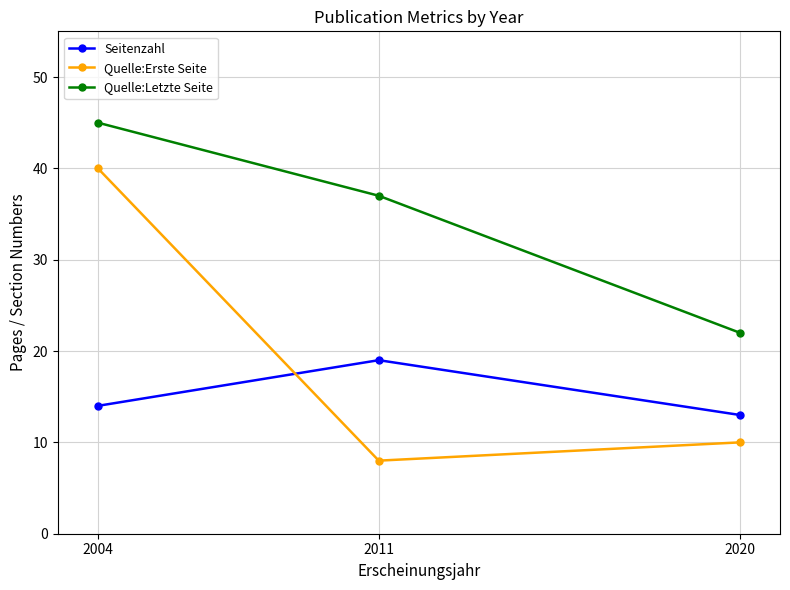

At which label is Quelle:Erste Seite closest to 24?

2020